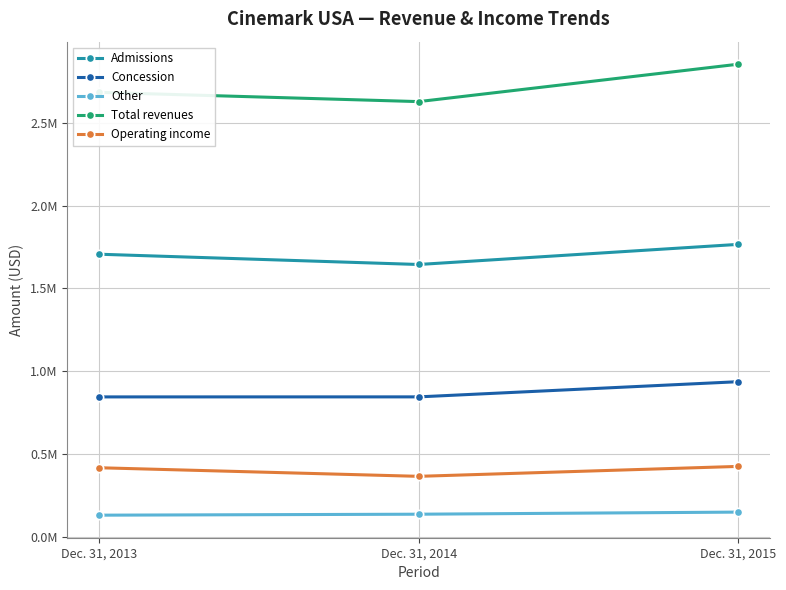

Does the chart have visible grid lines?

Yes